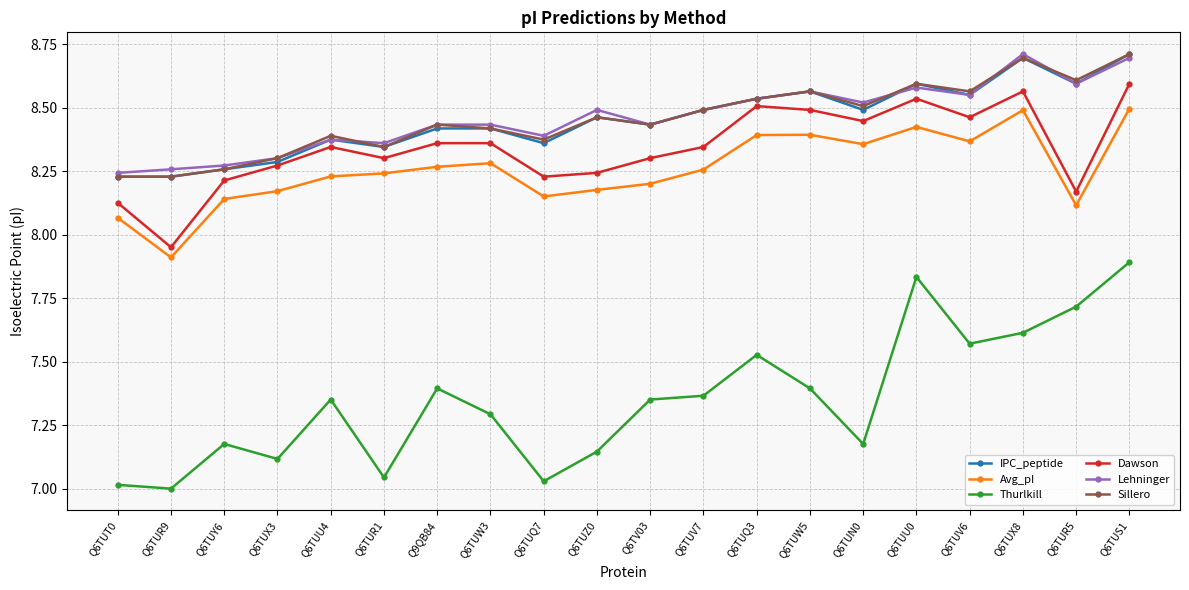

True or false: Lehninger has more than 2 interior local peaks.

True